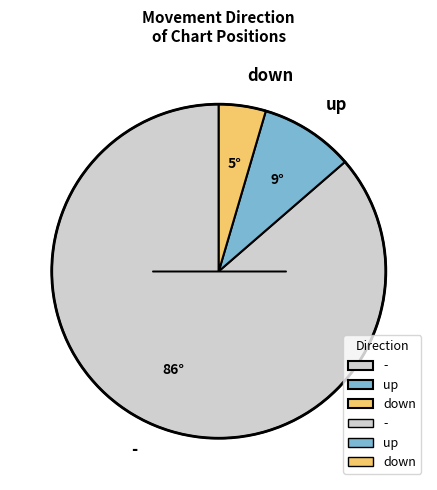

What is the smallest slice in the pie chart?

down